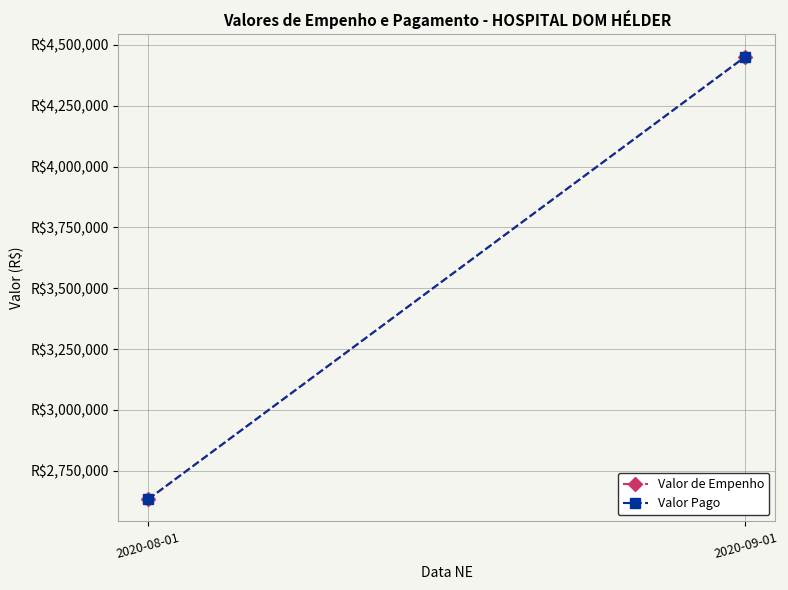

Reading left to right, transcribe all the data shown in this chart.

Valor de Empenho: 2020-08-01=2632358.4	2020-09-01=4452126.1
Valor Pago: 2020-08-01=2632358.4	2020-09-01=4452126.1